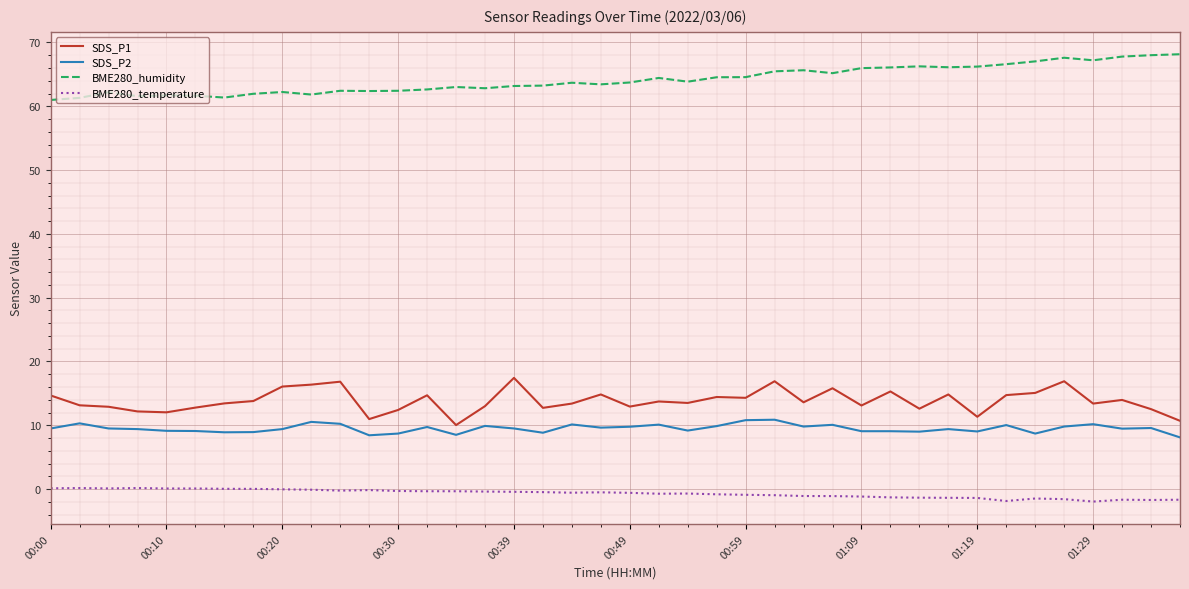

True or false: SDS_P2 and BME280_humidity intersect in this chart.

False